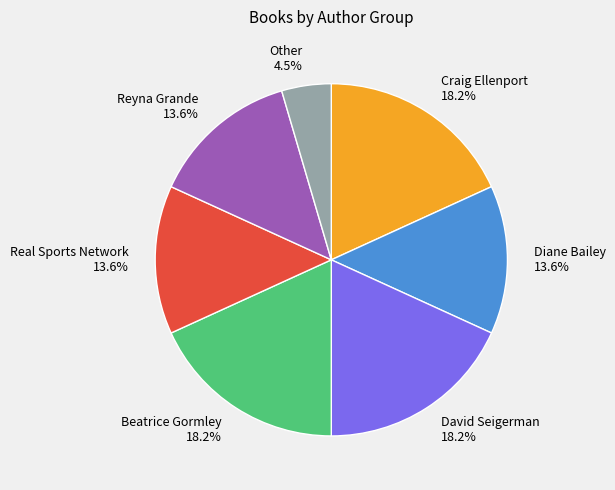

To the nearest percent, what is the difference between the David Seigerman and Reyna Grande slice percentages?

5%